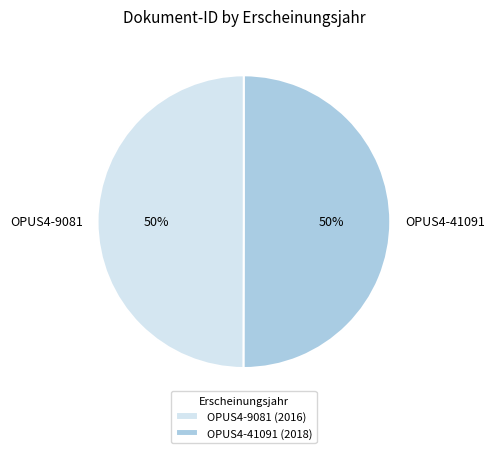

To the nearest percent, what portion does OPUS4-9081 represent?

50%